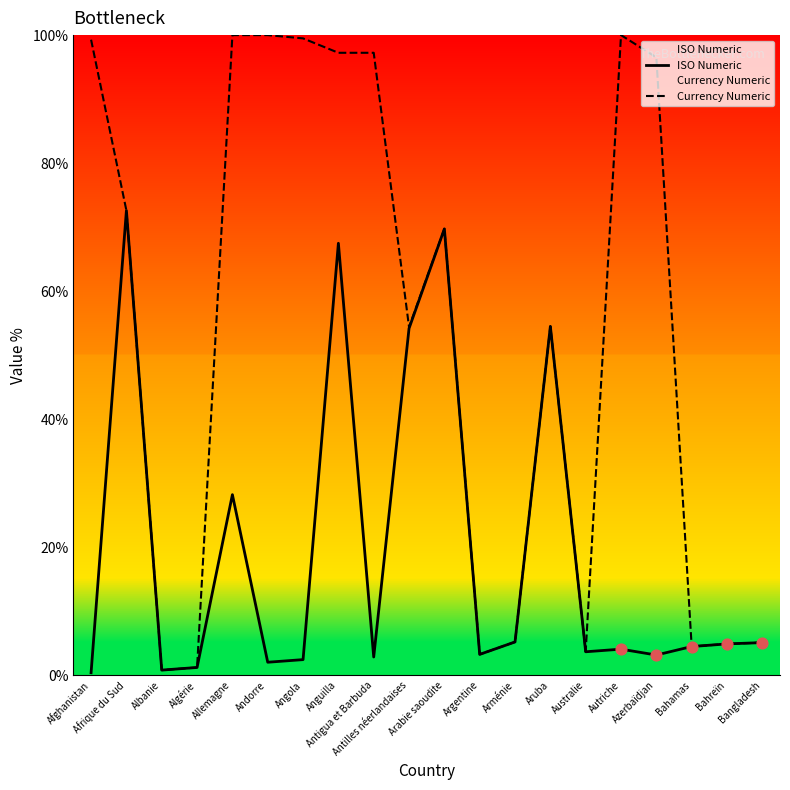

Is the value of ISO Numeric at Anguilla greater than the value of Currency Numeric at Bahreïn?

Yes